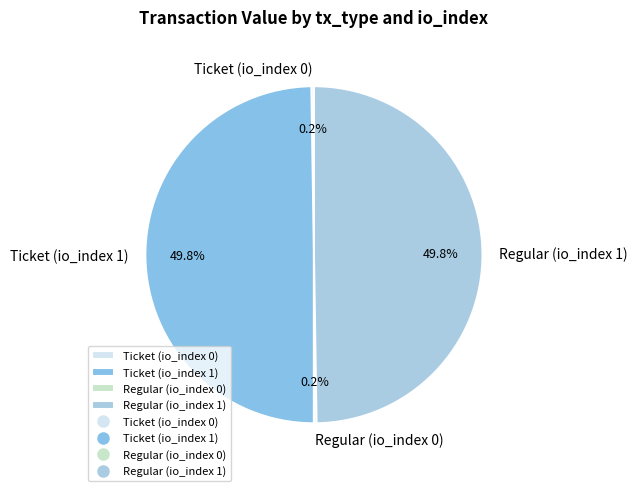

Is the sum of Ticket (io_index 1) and Regular (io_index 1) greater than half?

Yes